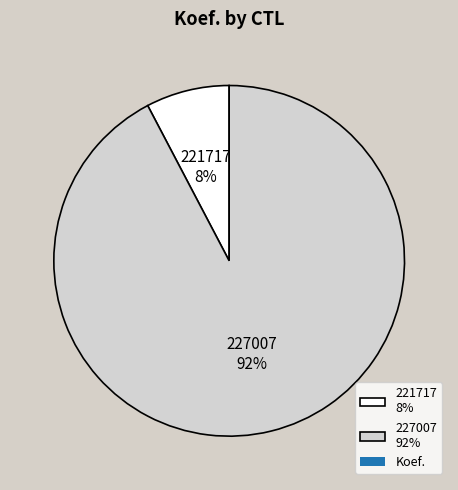

Which has a higher value, 221717 or 227007?

227007